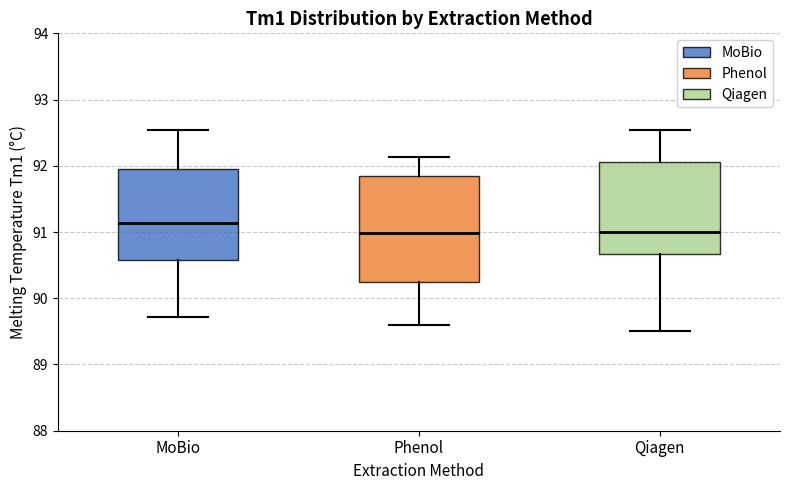

Where is the lower edge of the box for Phenol on the y-axis? The values are not printed on the chart, so give them approximately, as read against the axis.

90.3